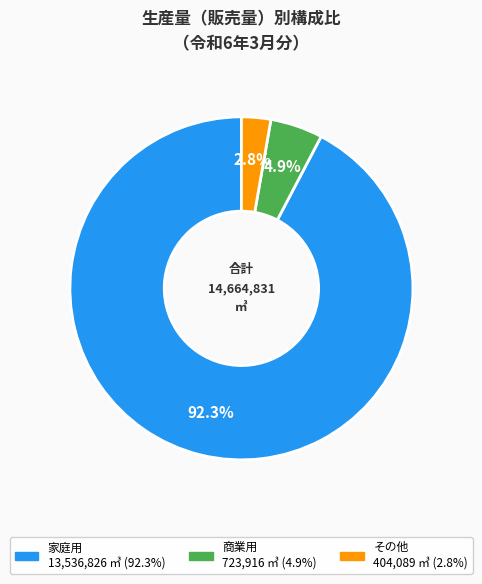

To the nearest percent, what percentage of the pie is その他?

3%